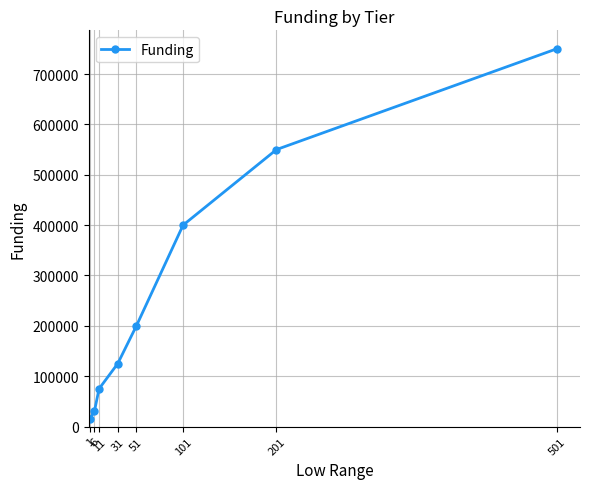

How many data points are less than 200000?

4